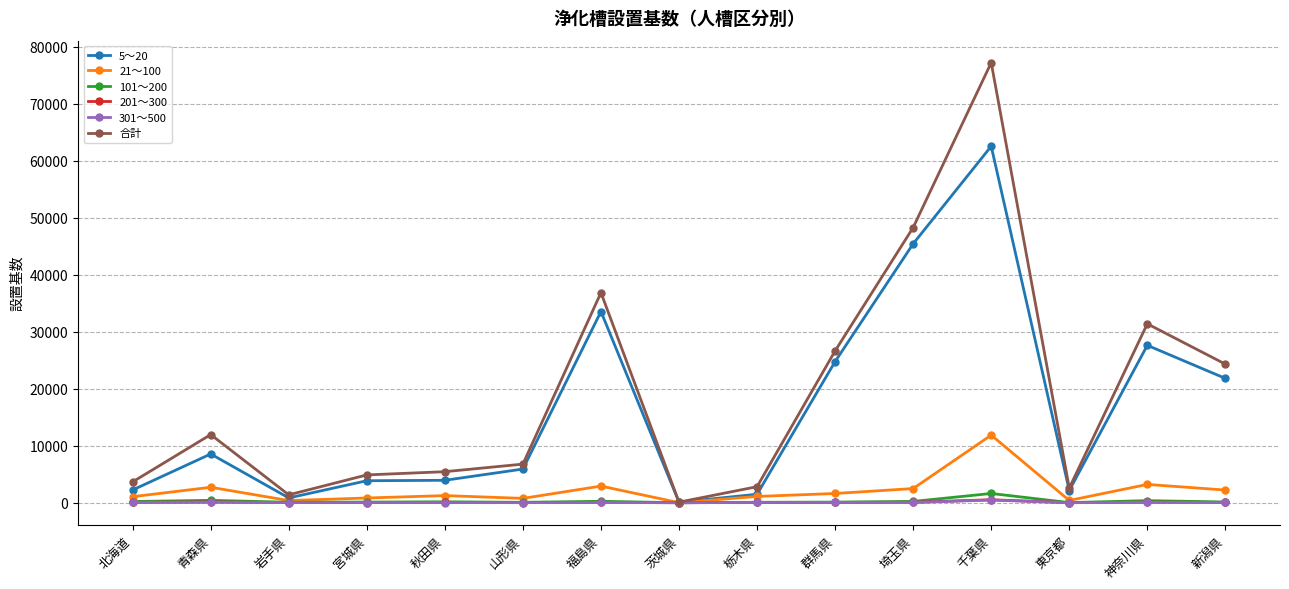

How many categories are shown in the chart?

15